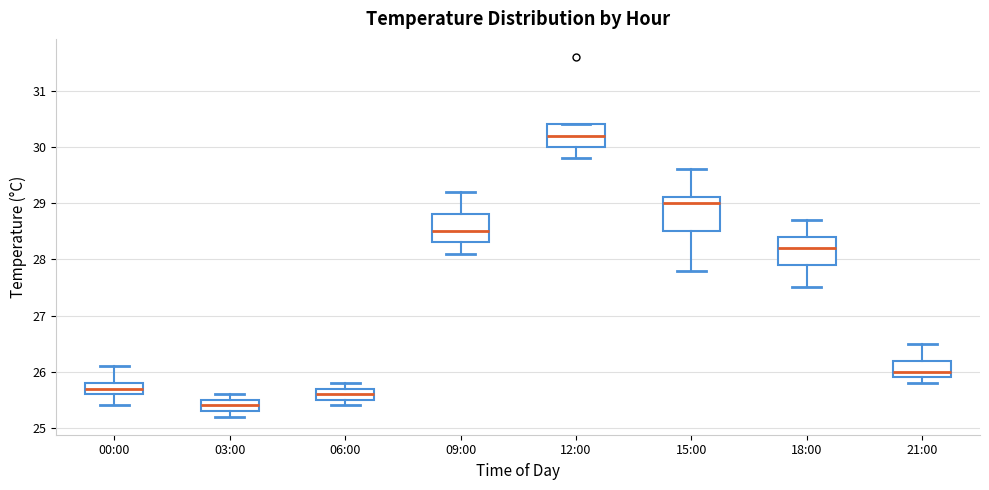

Comparing the boxes themselves (not the whiskers), which one is the tallest?

15:00